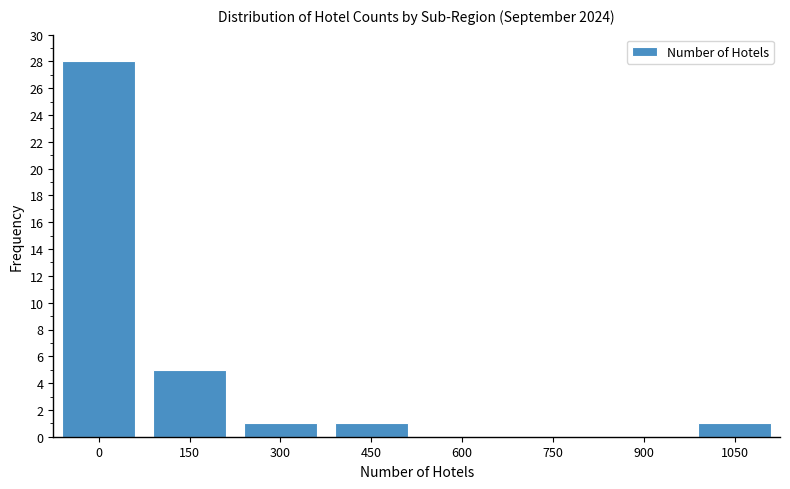

Reading left to right, list all the values displayed in this chart.

0=28	150=5	300=1	450=1	600=0	750=0	900=0	1050=1